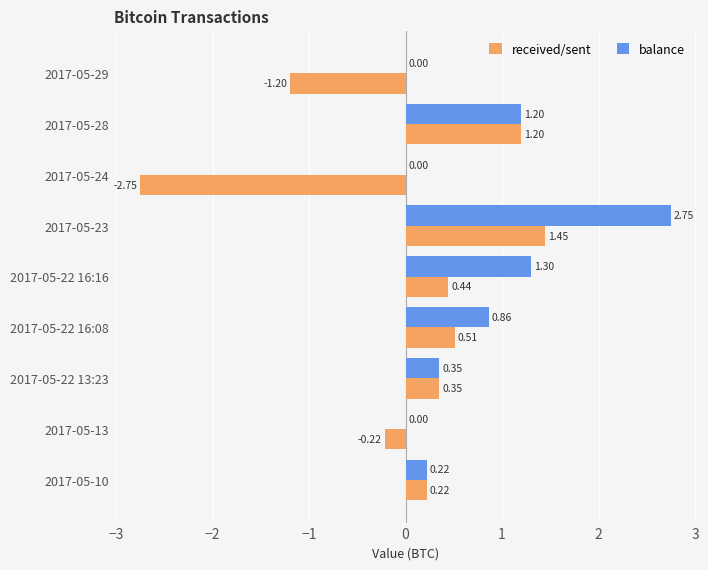

At which category is the sum across all series the highest?

2017-05-23